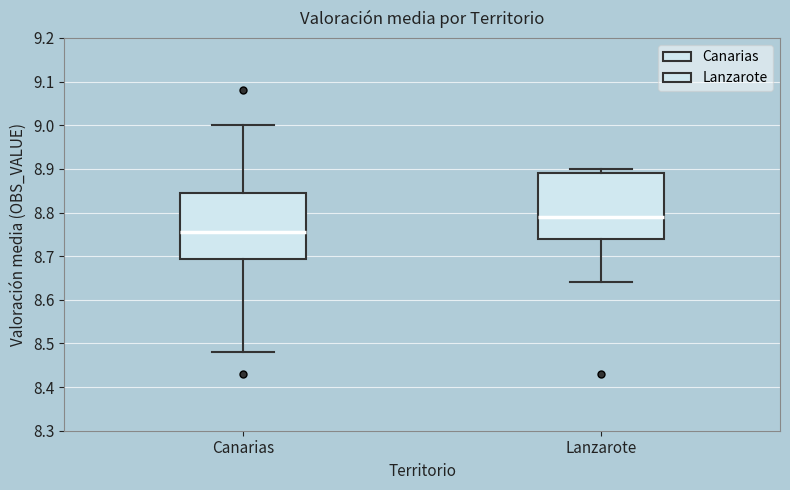

Reading left to right, transcribe this box plot: for each box, give where its median line is, the range the box spans, and where its two whiskers end, as read against the y-axis. The values are not printed on the chart, so give them approximately, as read against the axis.

Canarias: median 8.76, box 8.69 to 8.85, whiskers 8.48 to 9.00
Lanzarote: median 8.79, box 8.74 to 8.89, whiskers 8.64 to 8.90